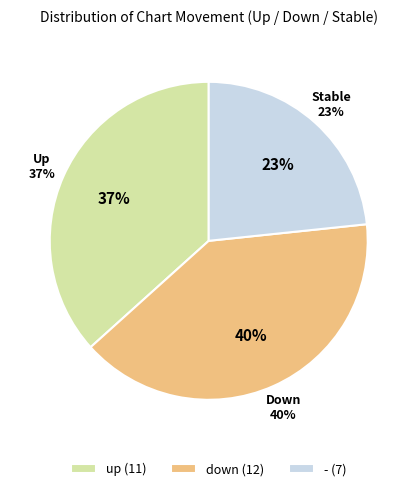

Is down the majority of the pie?

No